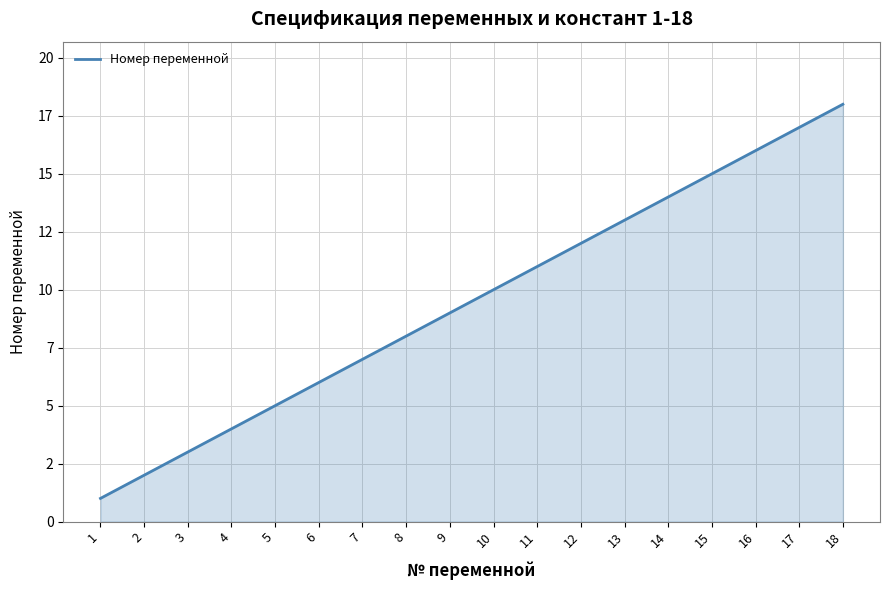

Does the chart display data point markers on the line(s)?

No